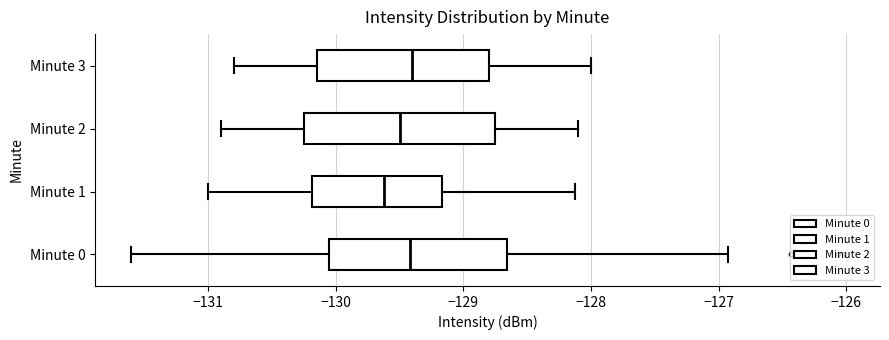

Which box is the widest, from its left edge to its right edge?

Minute 2